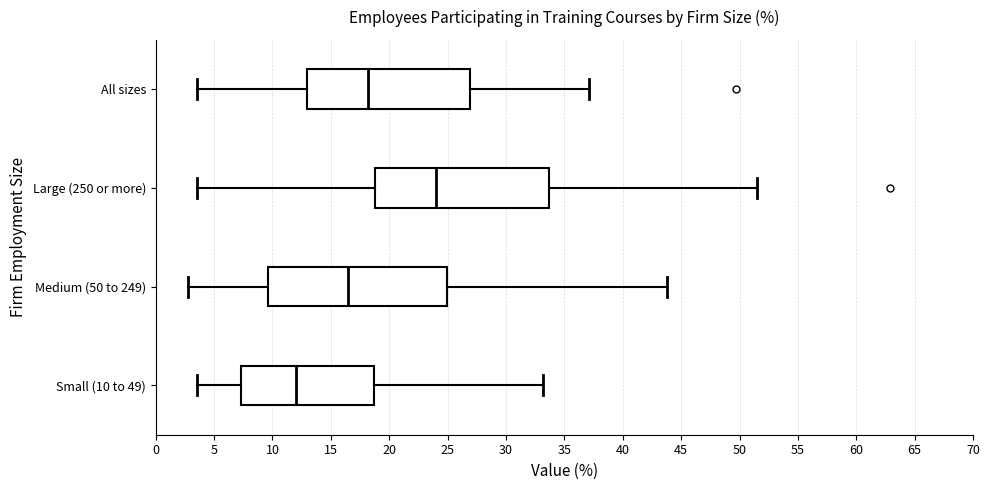

Reading bottom to top, read every box against the x-axis: the position of its median line, the range the box covers, and the ends of its whiskers. The values are not printed on the chart, so give them approximately, as read against the axis.

Small (10 to 49): median 12.0, box 7.5 to 18.5, whiskers 3.5 to 33.0
Medium (50 to 249): median 16.5, box 9.5 to 25.0, whiskers 3.0 to 44.0
Large (250 or more): median 24.0, box 19.0 to 33.5, whiskers 3.5 to 51.5
All sizes: median 18.0, box 13.0 to 27.0, whiskers 3.5 to 37.0